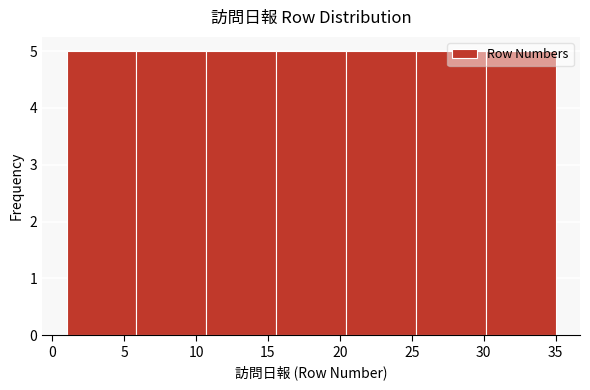

Reading left to right, transcribe this chart: for each bar, give the range it covers on the x-axis and its height. Neither the bar edges nor the heights are printed on the chart, so give them approximately, as read against the axes.

1.0 to 6.0: 5
6.0 to 10.5: 5
10.5 to 15.5: 5
15.5 to 20.5: 5
20.5 to 25.5: 5
25.5 to 30.0: 5
30.0 to 35.0: 5